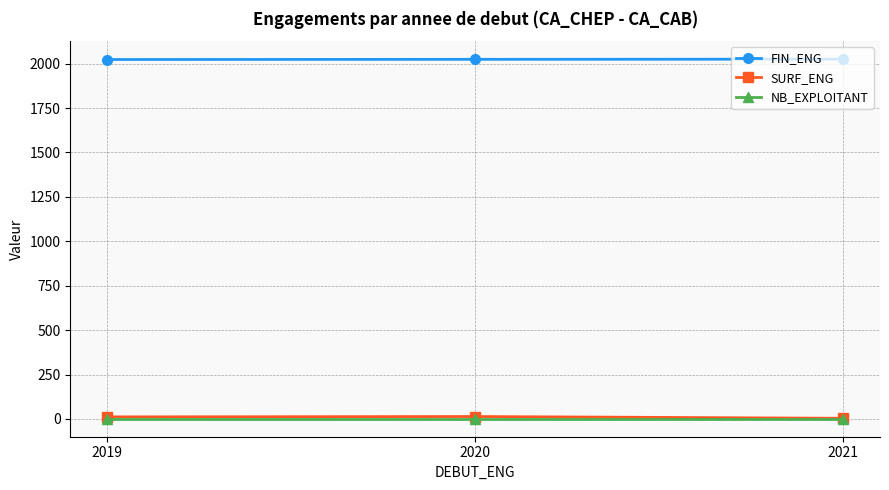

What is the sum of the FIN_ENG values at 2021 and 2019?

4048.0